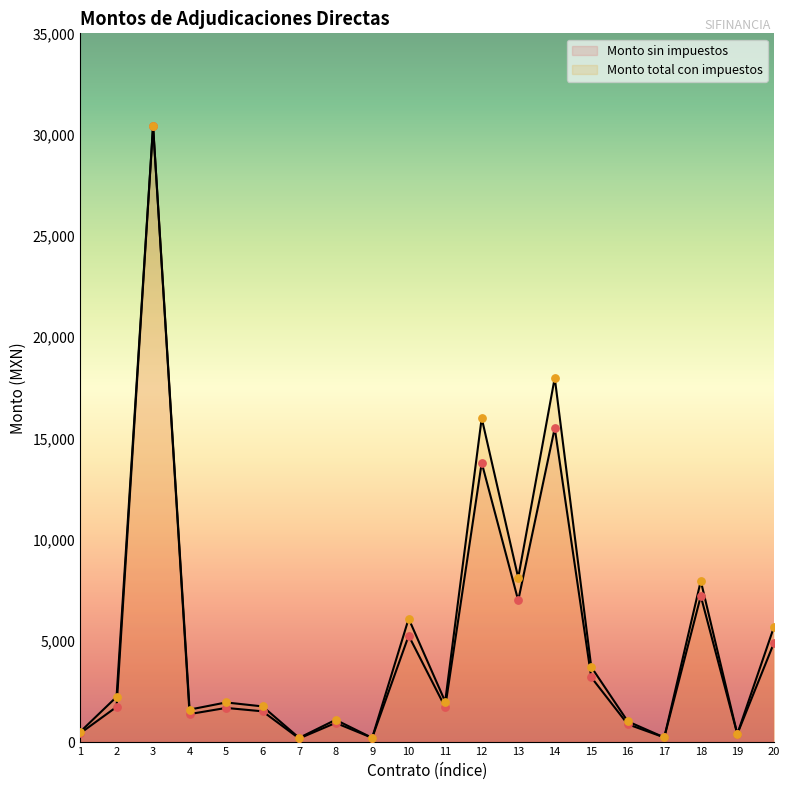

Which series reaches the maximum Y coordinate?

Monto sin impuestos